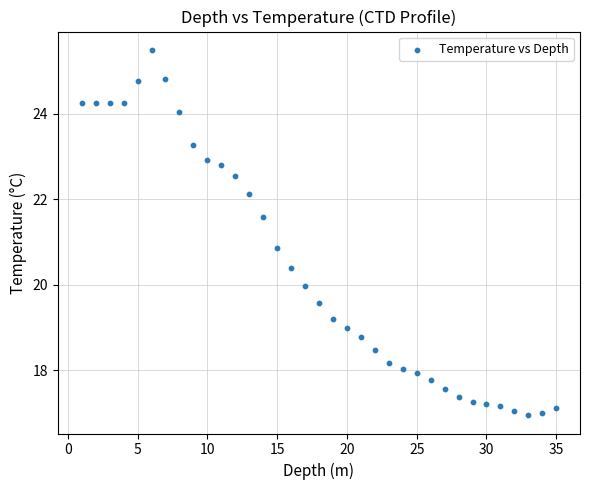

What Y value in the scatter plot is closest to 21?

20.9